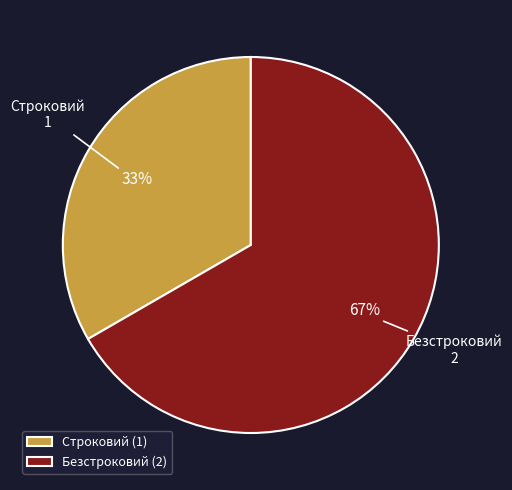

The Безстроковий slice represents 61% of the pie. True or false?

False